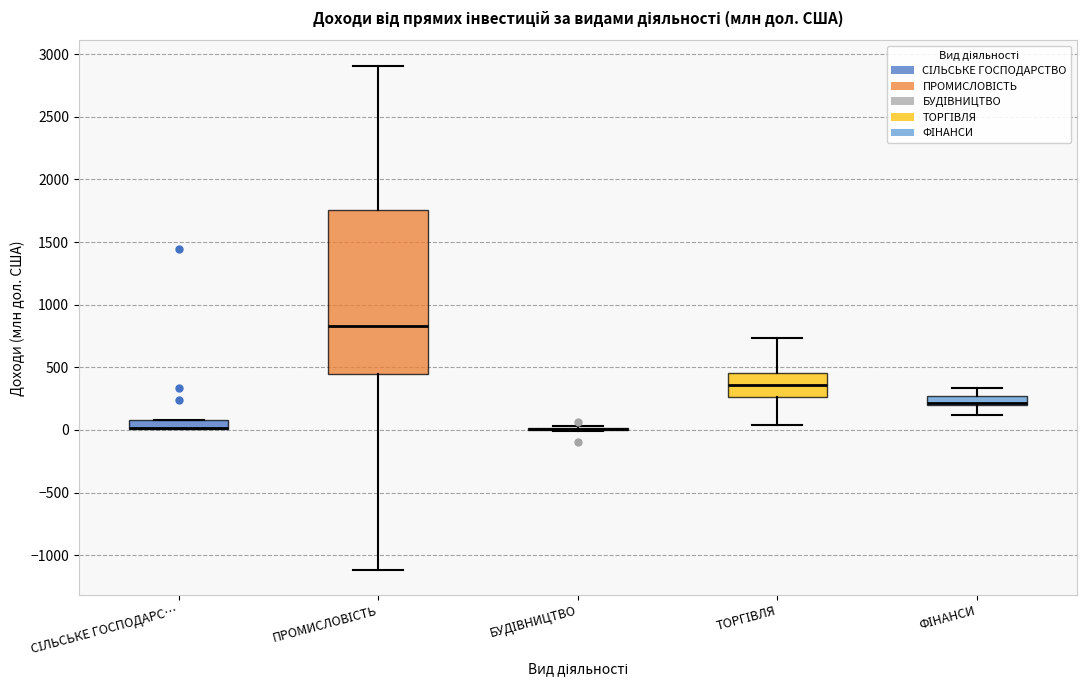

Comparing the boxes themselves (not the whiskers), which one is the tallest?

ПРОМИСЛОВІСТЬ